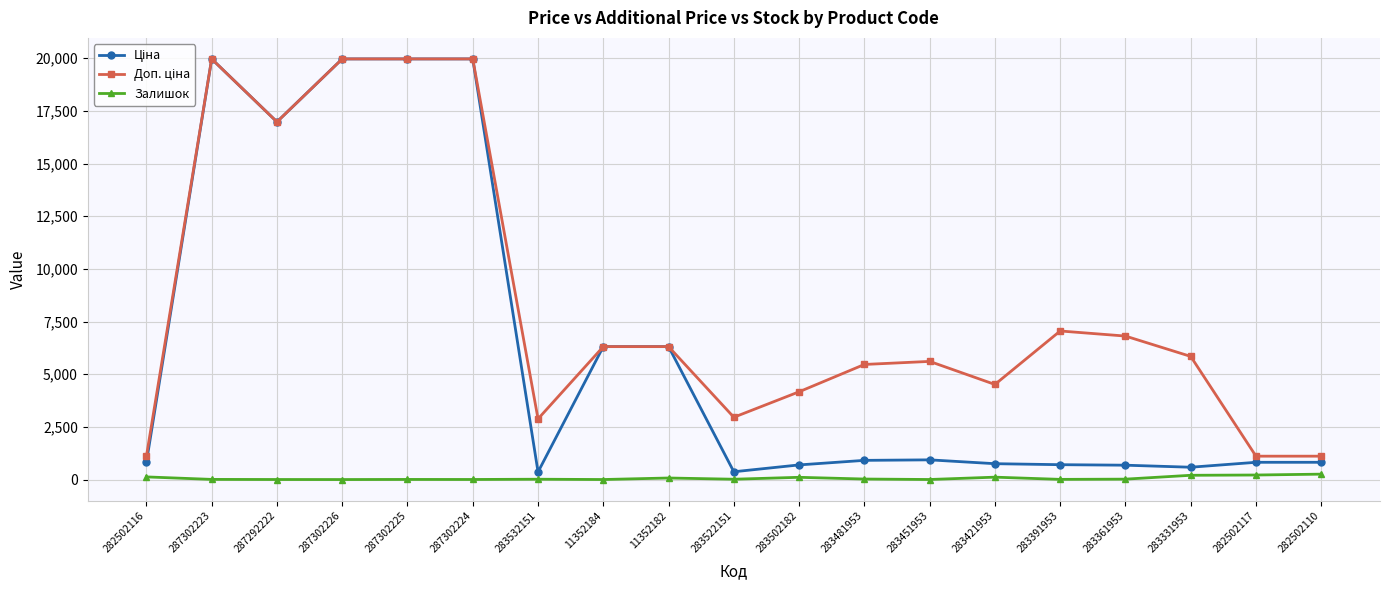

Does the chart have visible grid lines?

Yes